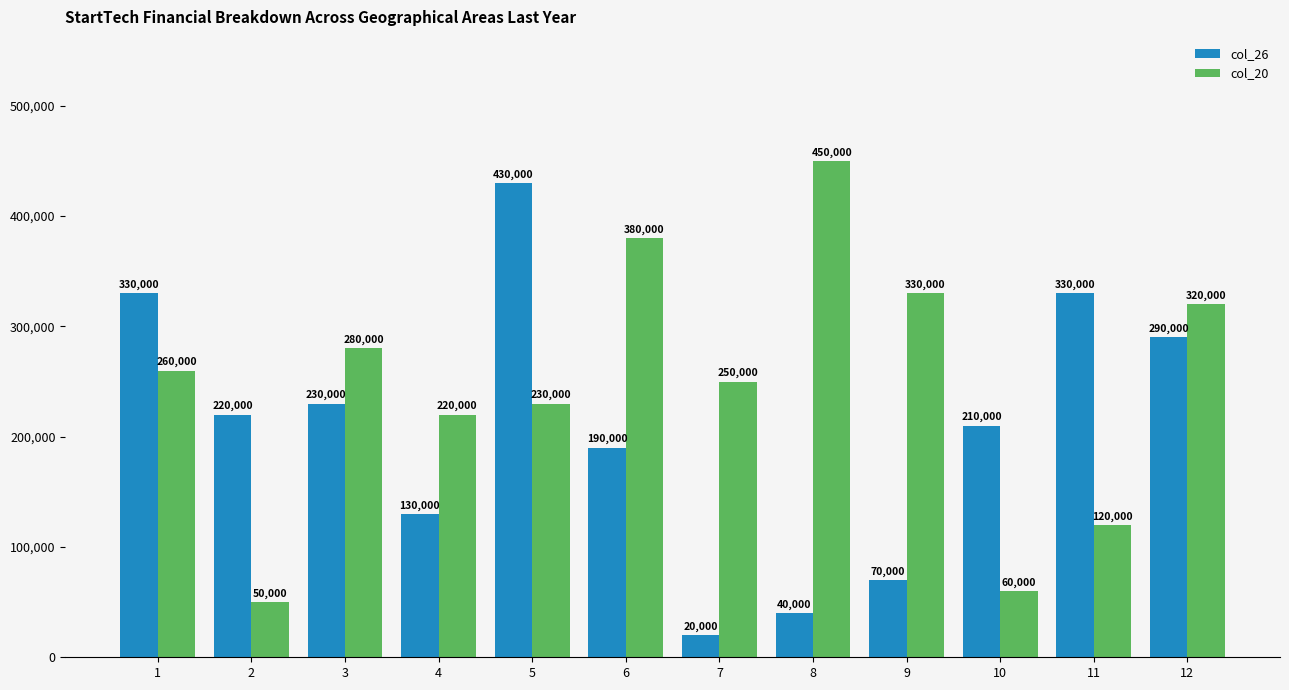

What is the difference between the second highest and minimum values in the col_20 series?

330000